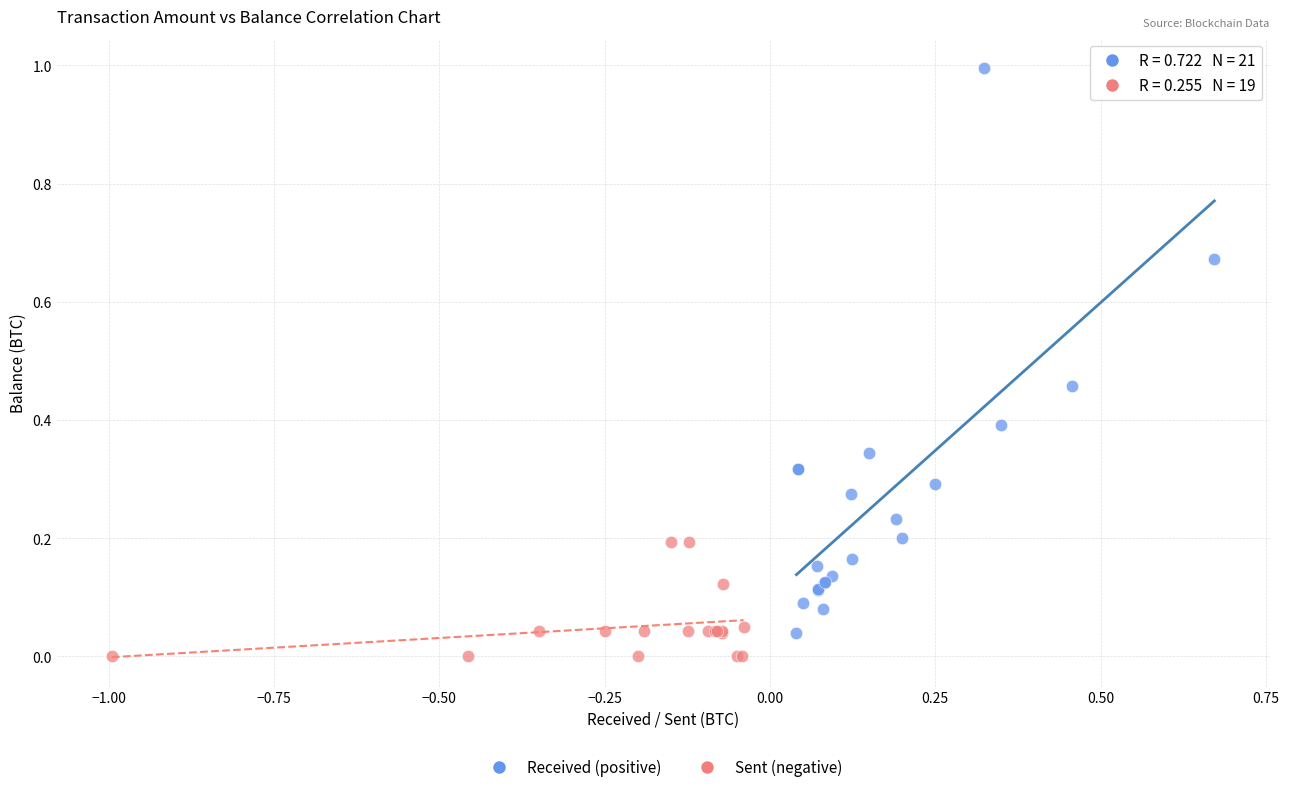

Which series has the largest Y range (max minus min)?

Received (positive)